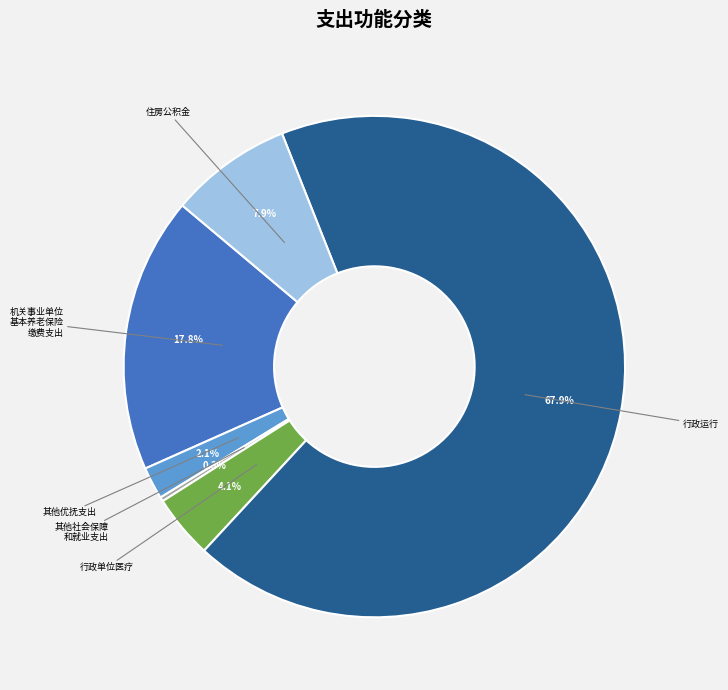

Is there any slice that represents more than half of the pie?

Yes